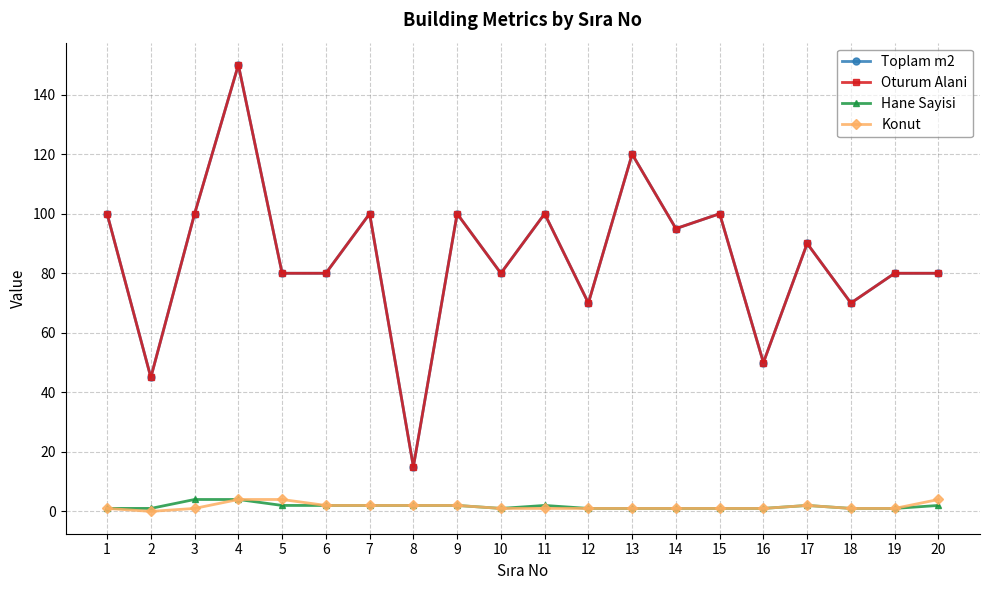

How many interior local valleys does the Oturum Alani series have?

7